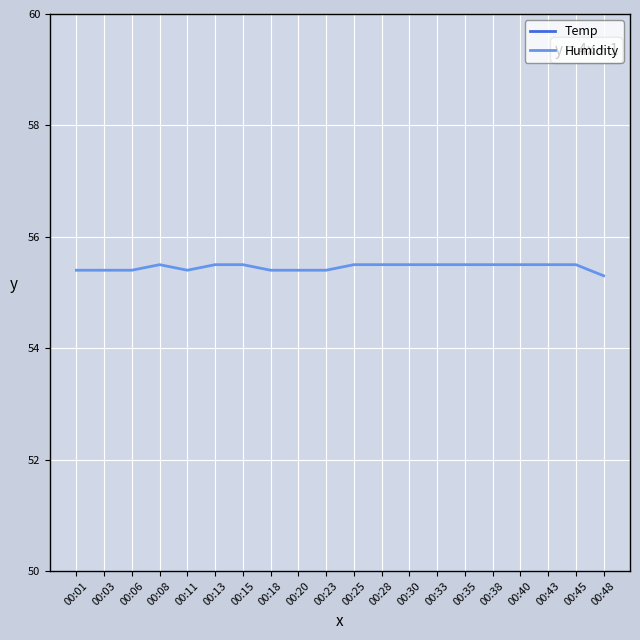

Where is Temp nearest to the value 22?

00:48